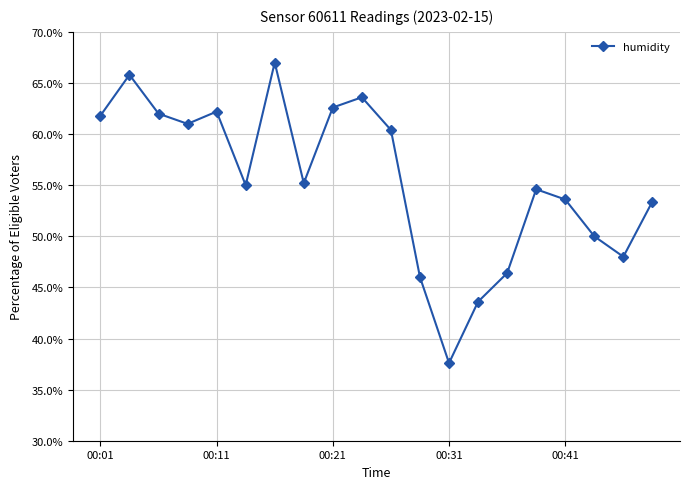

What is the maximum value shown in the chart?

67.0